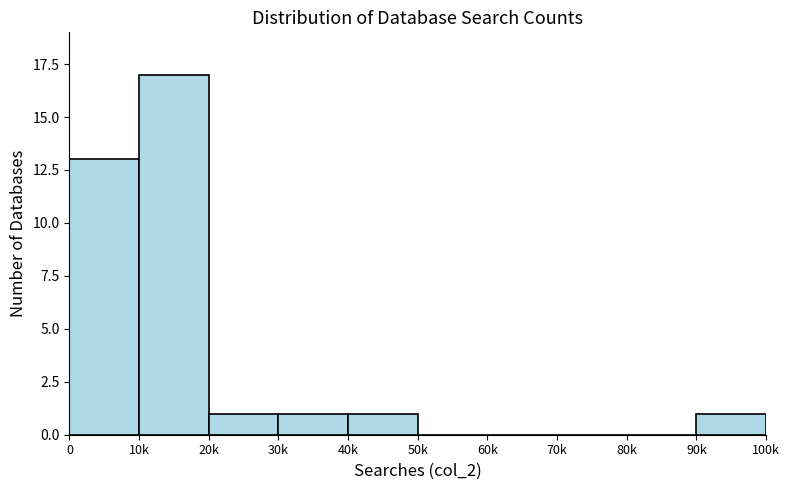

Reading left to right, extract all data points from this chart.

0=13	10k=17	20k=1	30k=1	40k=1	50k=0	60k=0	70k=0	80k=0	90k=1